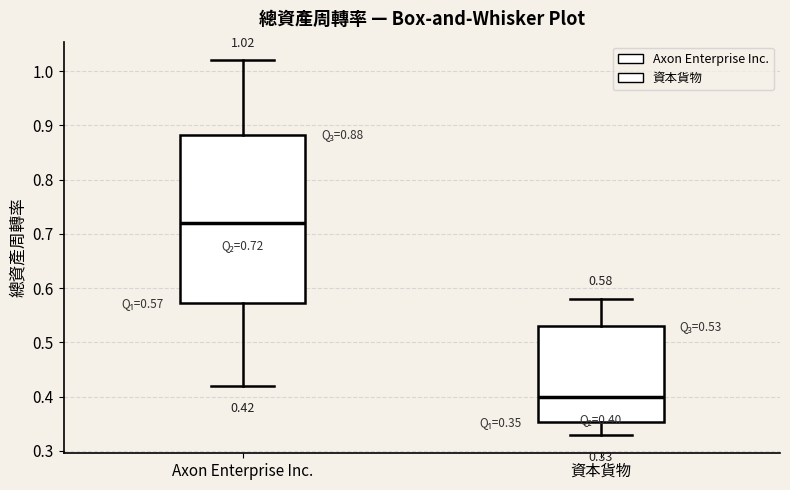

Which box's median line is the lowest?

資本貨物